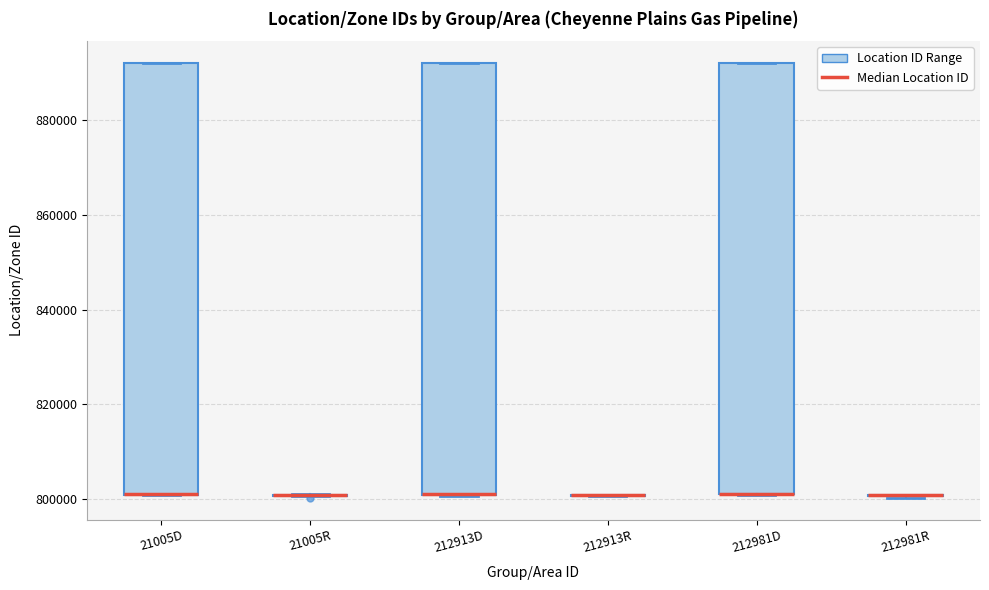

Reading left to right, transcribe this box plot: for each box, give where its median line is, the range the box spans, and where its two whiskers end, as read against the y-axis. The values are not printed on the chart, so give them approximately, as read against the axis.

21005D: median 800000 (drawn on the box's lower edge), box 800000 to 892000, whiskers 800000 to 892000
21005R: box collapsed to a line at 800000, whiskers 800000 to 800000
212913D: median 800000 (drawn on the box's lower edge), box 800000 to 892000, whiskers 800000 to 892000
212913R: box collapsed to a line at 800000, whiskers 800000 to 800000
212981D: median 800000 (drawn on the box's lower edge), box 800000 to 892000, whiskers 800000 to 892000
212981R: box collapsed to a line at 800000, whiskers 800000 to 800000